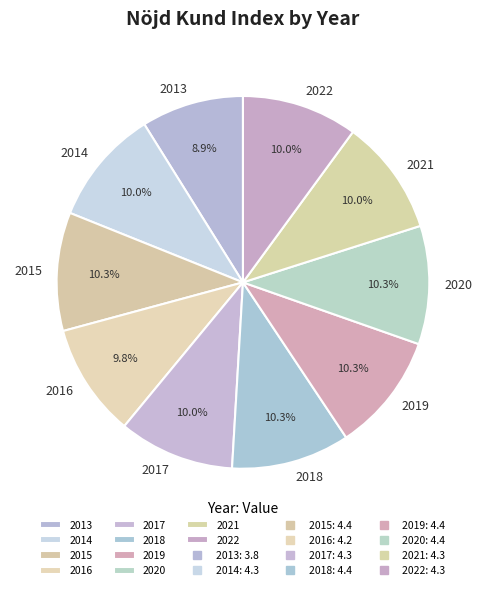

Combined, do 2019 and 2015 account for over 50%?

No